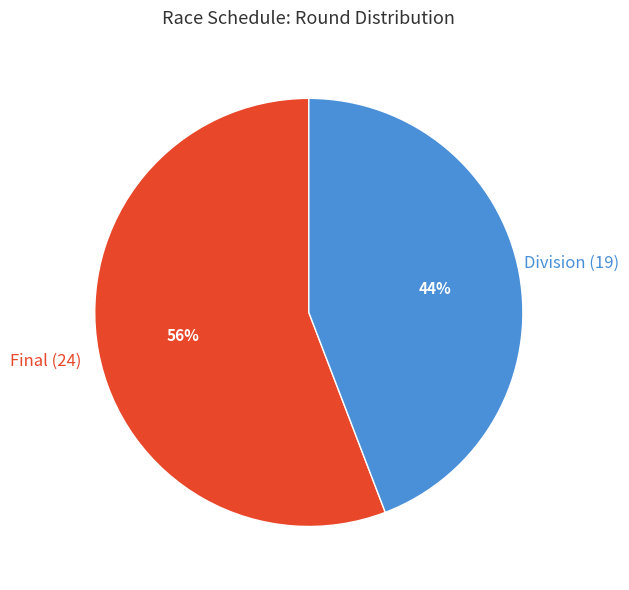

Is the sum of Division (19) and Final (24) greater than half?

Yes